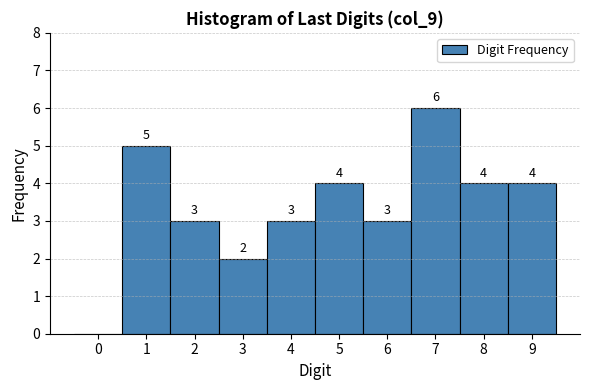

Over which range of the x-axis is the bar tallest?

6.5 to 7.5